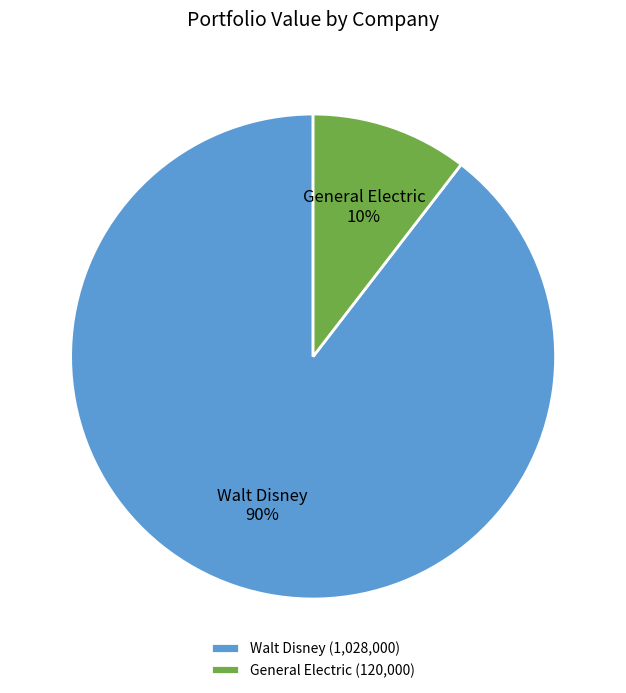

To the nearest percent, what is the average slice percentage?

50%